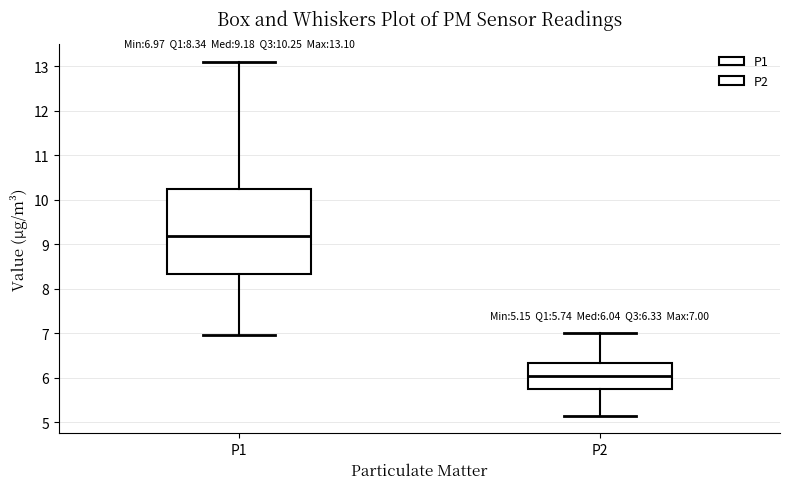

Which box's median line is the highest?

P1